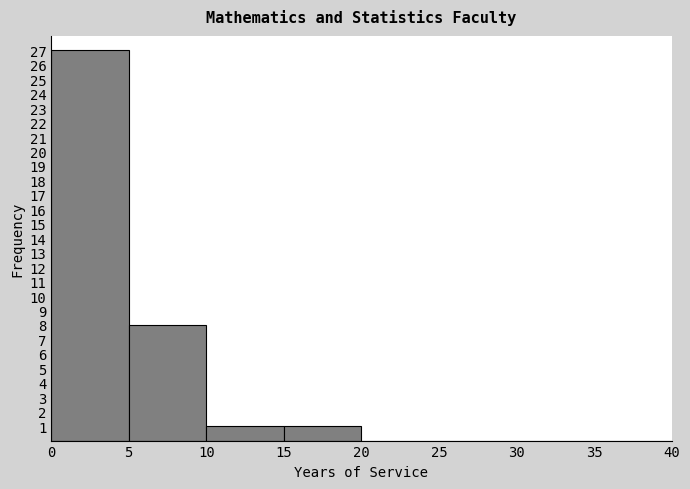

Reading left to right, transcribe this chart: for each bar, give the range it covers on the x-axis and its height. The values are not printed on the chart, so give them approximately, as read against the axis.

0 to 5: 27
5 to 10: 8
10 to 15: 1
15 to 20: 1
20 to 25: 0
25 to 30: 0
30 to 35: 0
35 to 40: 0